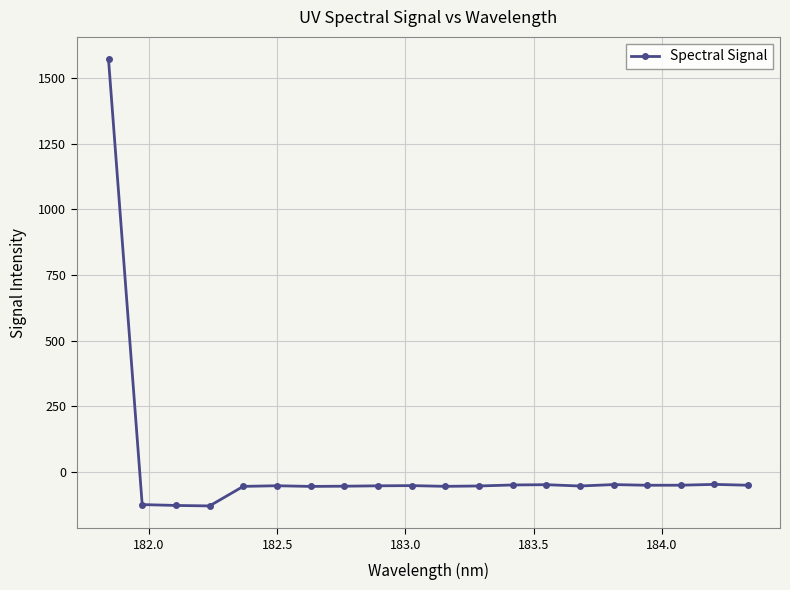

What is the difference between the maximum and second lowest values?

1699.2